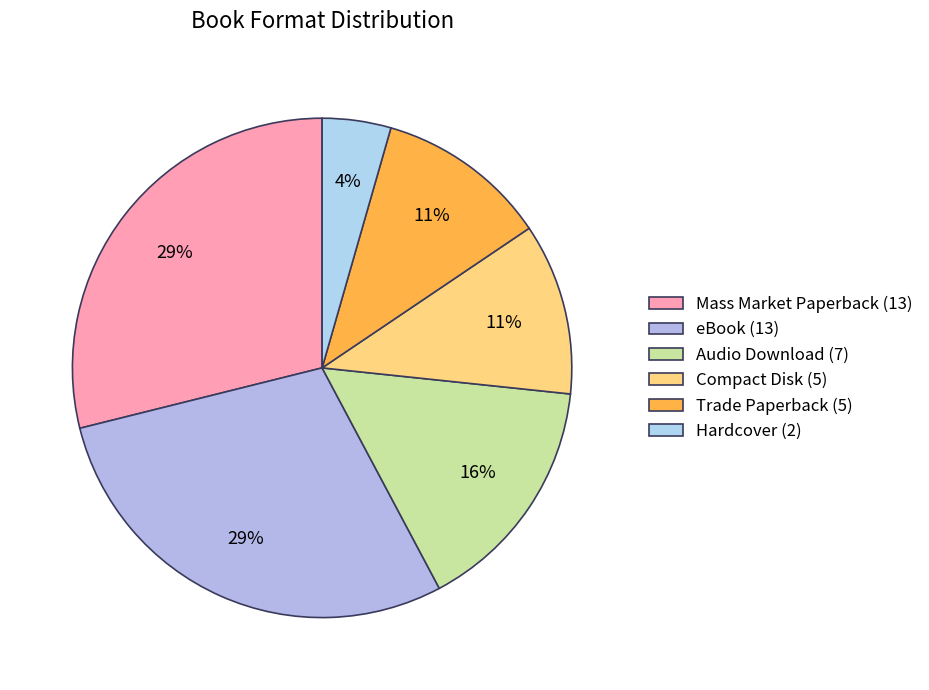

Do eBook and Trade Paperback together represent more than half of the pie?

No